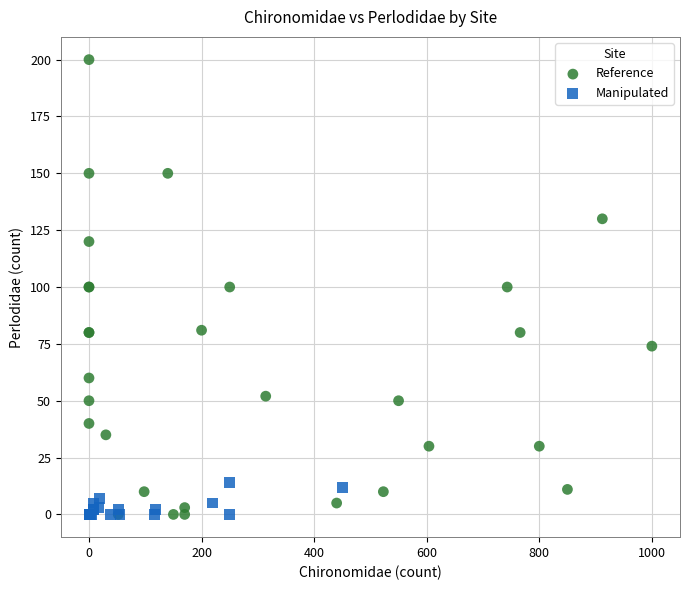

Which series has the widest spread of Y values?

Reference